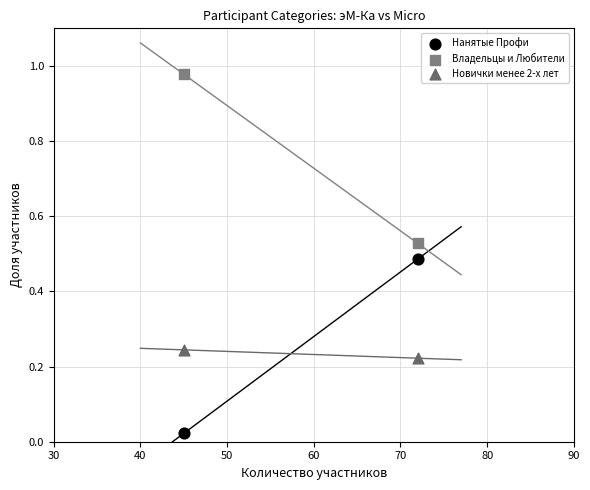

Across all data points, what is the average X value?

58.5